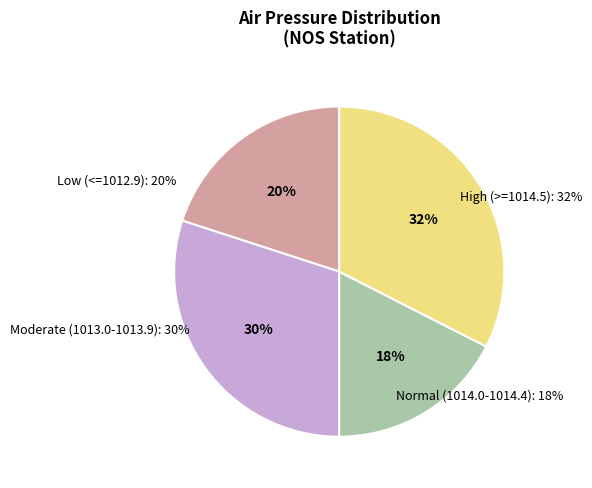

Is it true that 1014.7 is 21% of the pie?

False